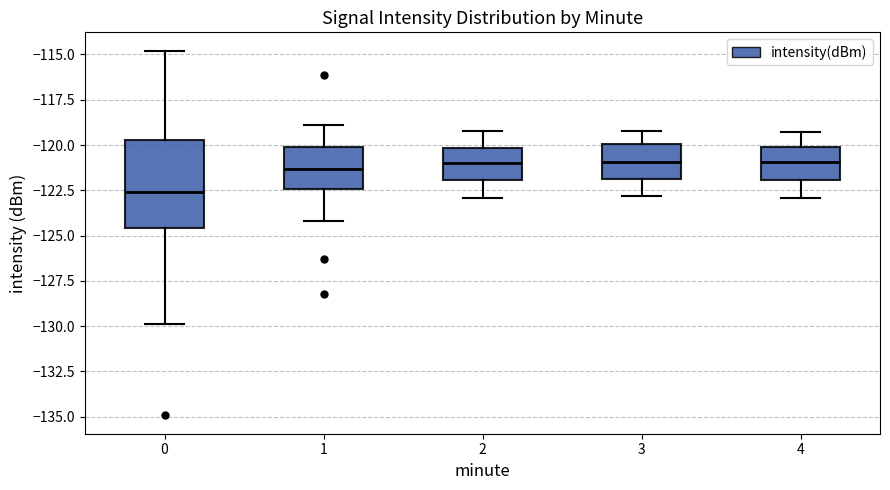

Reading left to right, read every box against the y-axis: the position of its median line, the range the box covers, and the ends of its whiskers. The values are not printed on the chart, so give them approximately, as read against the axis.

0: median -122.5, box -124.5 to -119.5, whiskers -130.0 to -115.0
1: median -121.5, box -122.5 to -120.0, whiskers -124.0 to -119.0
2: median -121.0, box -122.0 to -120.0, whiskers -123.0 to -119.0
3: median -121.0, box -122.0 to -120.0, whiskers -123.0 to -119.0
4: median -121.0, box -122.0 to -120.0, whiskers -123.0 to -119.5